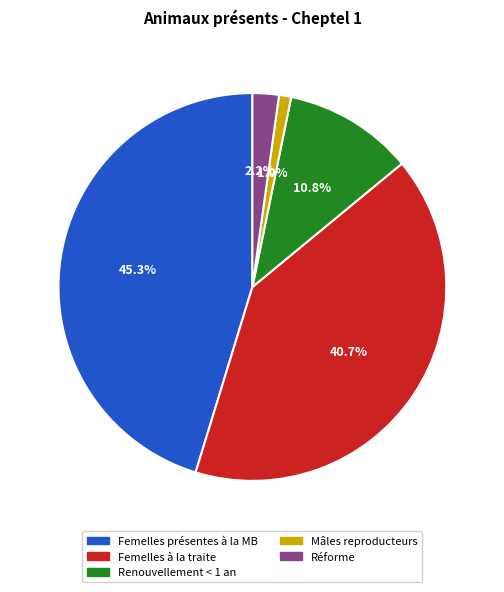

What is the largest slice in the pie chart?

Femelles présentes à la MB